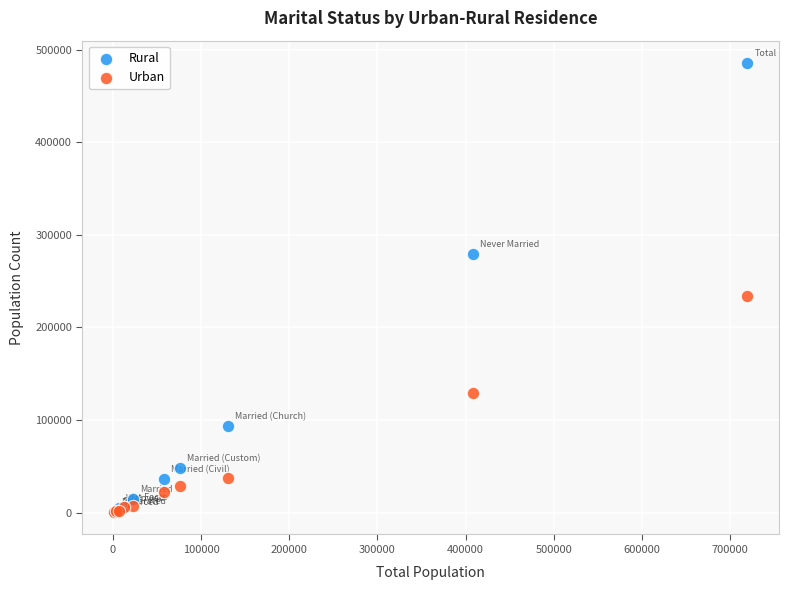

In the Urban series, what Y value is closest to 117398?

128766